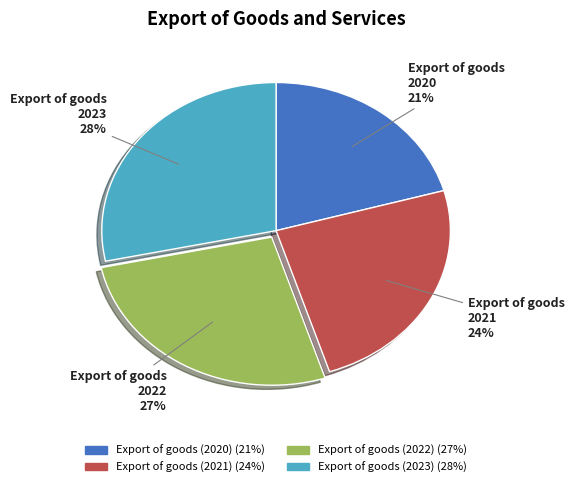

What is the ratio of the value at Export of goods (2021) to the value at Export of goods (2023)?

0.9